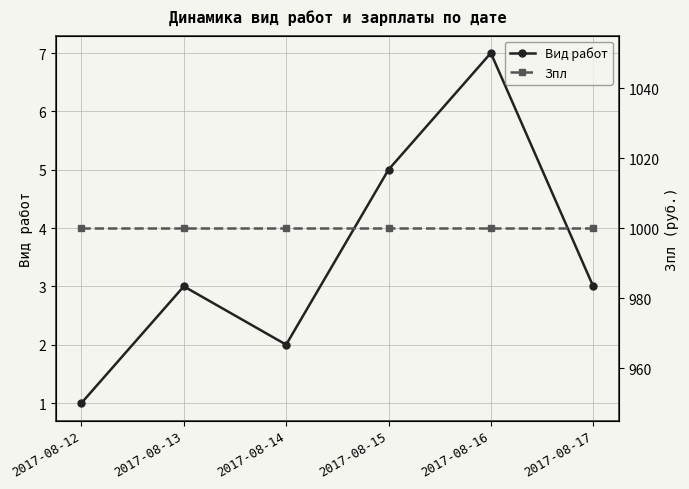

How many series are shown in this chart?

2